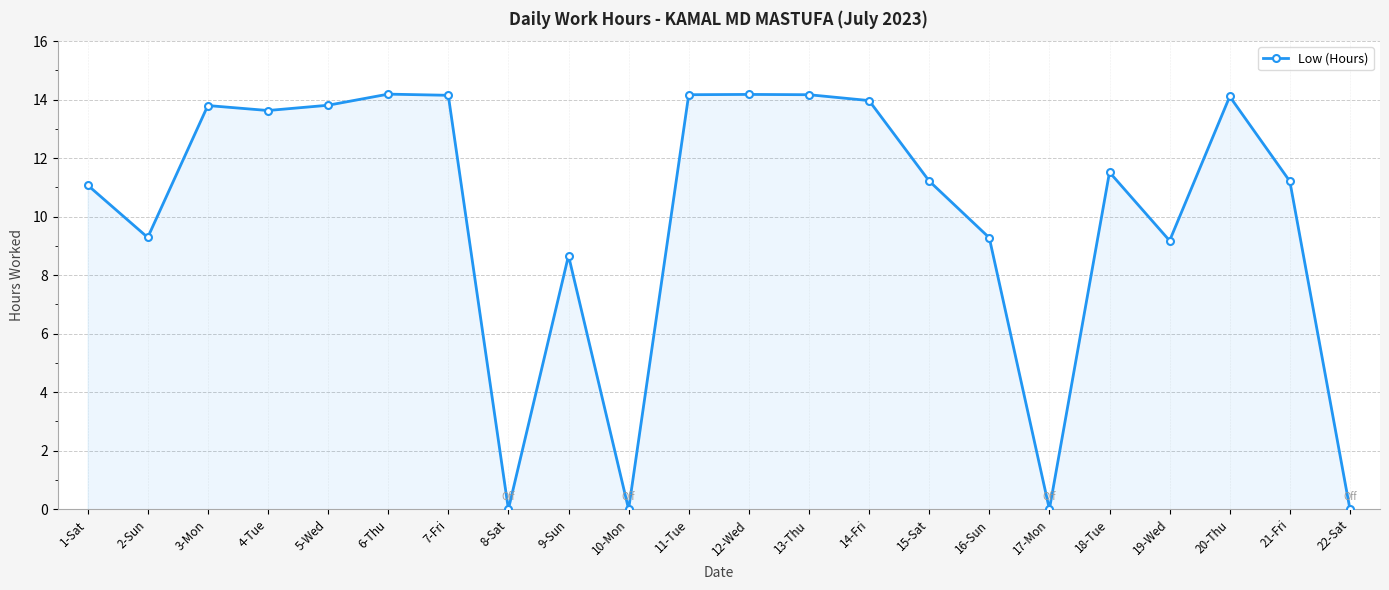

Approximately how many times larger is the value at 4-Tue compared to 20-Thu?

1.0